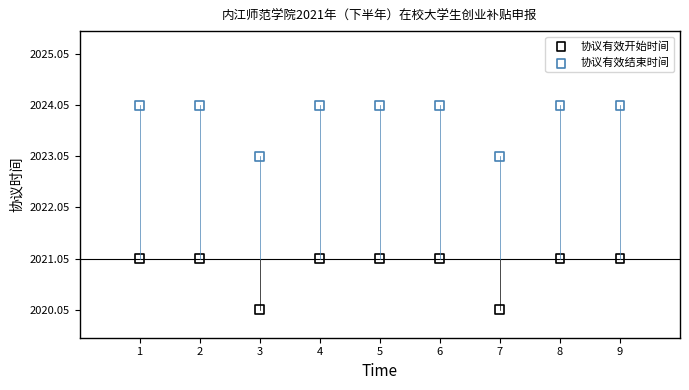

Which series reaches the minimum Y coordinate?

协议有效开始时间